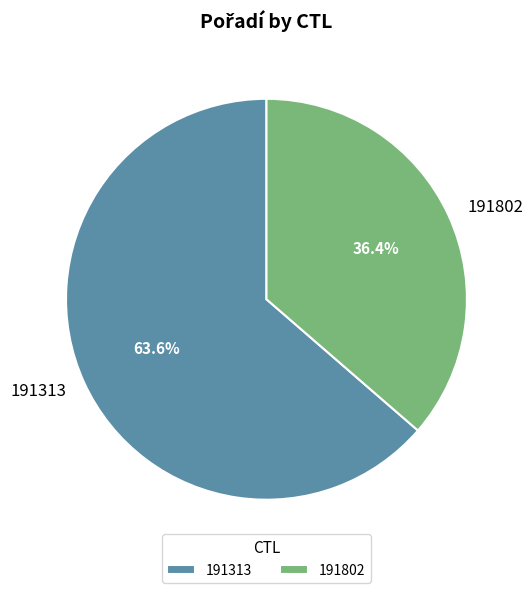

Which has a higher value, 191802 or 191313?

191313